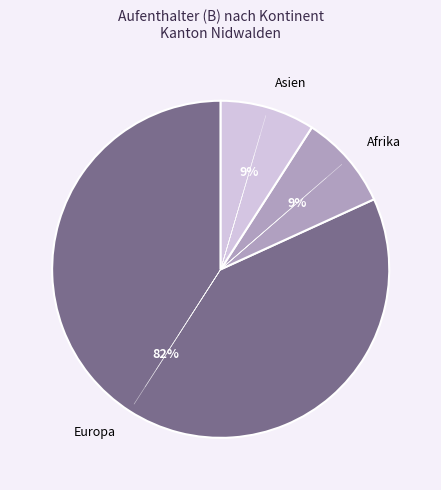

The Afrika slice represents 9% of the pie. True or false?

True